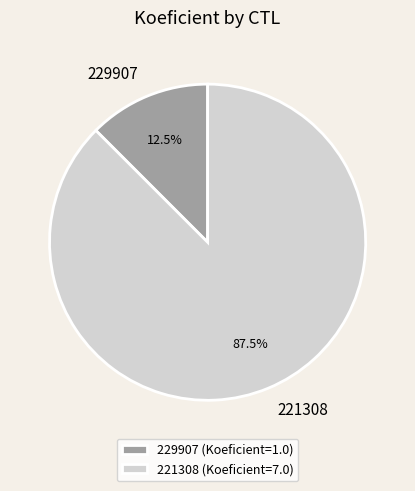

Does 221308 account for over 50% of the chart?

Yes